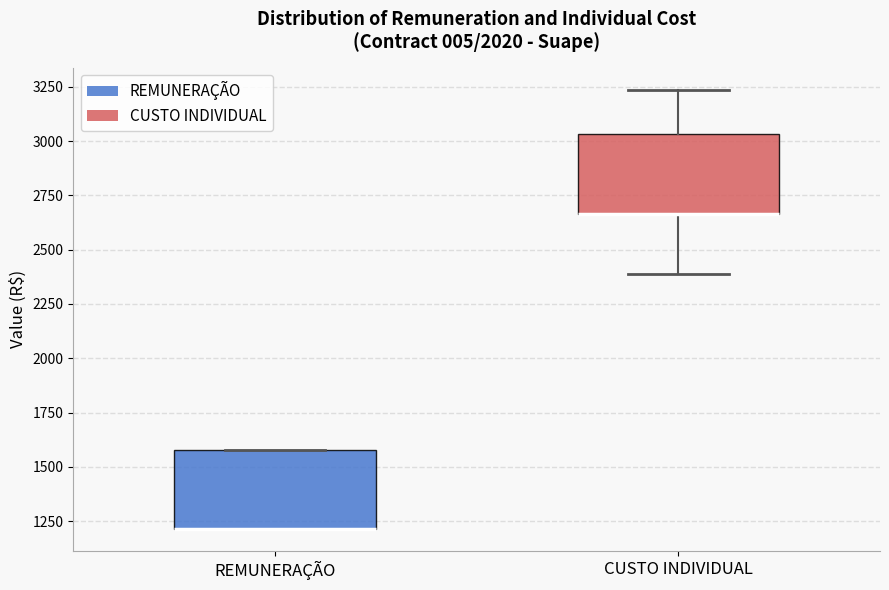

Reading left to right, transcribe this box plot: for each box, give where its median line is, the range the box spans, and where its two whiskers end, as read against the y-axis. The values are not printed on the chart, so give them approximately, as read against the axis.

REMUNERAÇÃO: median 1200 (drawn on the box's lower edge), box 1200 to 1600, whiskers 1200 to 1600
CUSTO INDIVIDUAL: median 2650 (drawn on the box's lower edge), box 2650 to 3050, whiskers 2400 to 3250